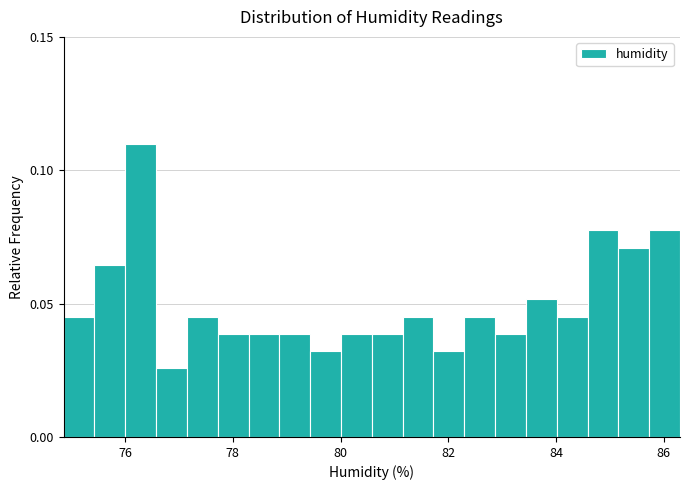

Around what value on the x-axis is the tallest bar? Give the approximate position of its centre, as read against the axis.

76.2